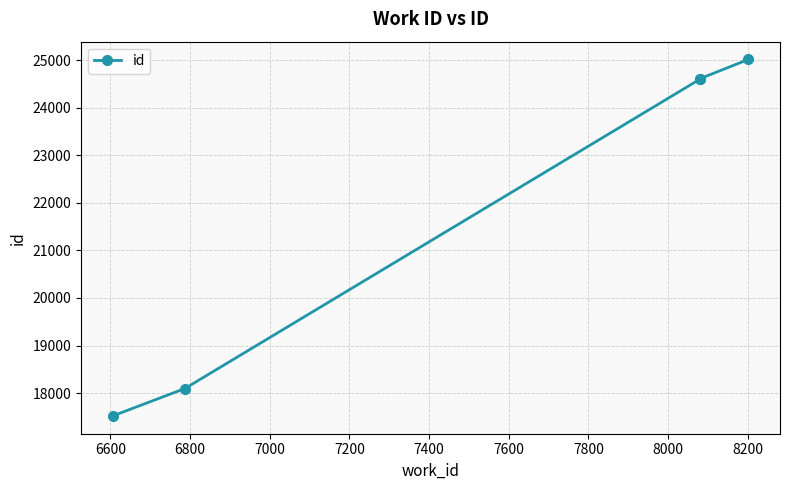

What is the minimum value shown in the chart?

17520